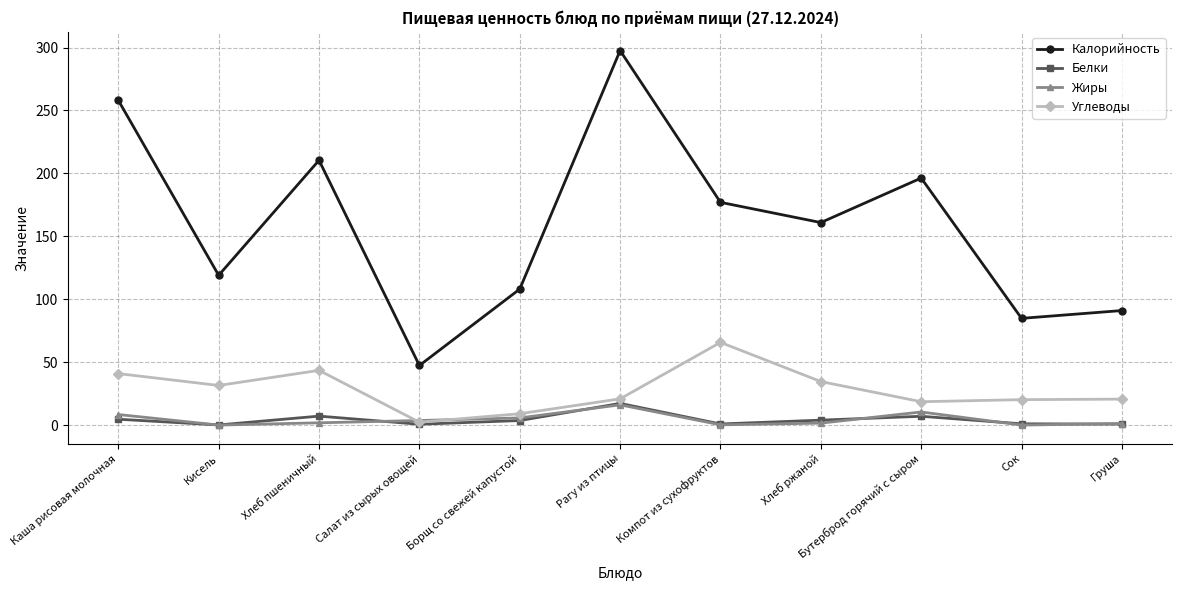

What is the lowest value of the Углеводы series?

2.3